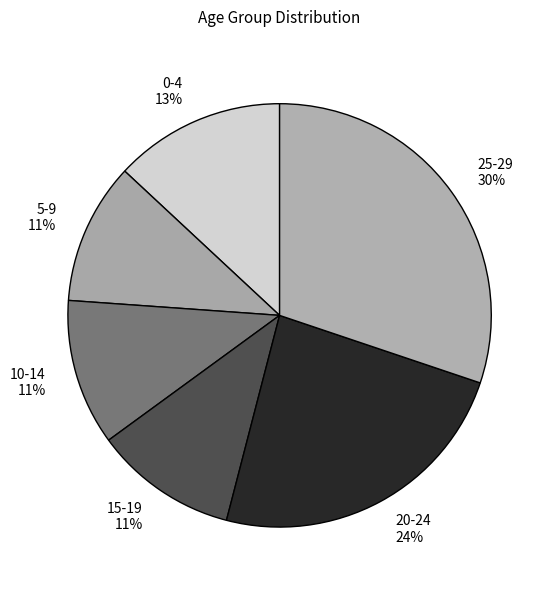

The 25-29 30% slice represents 30% of the pie. True or false?

True